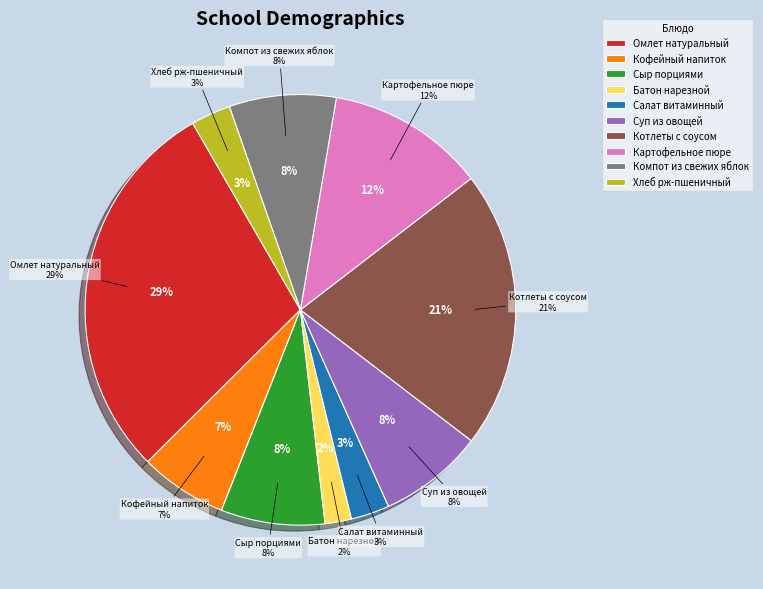

Does any single category account for the majority?

No